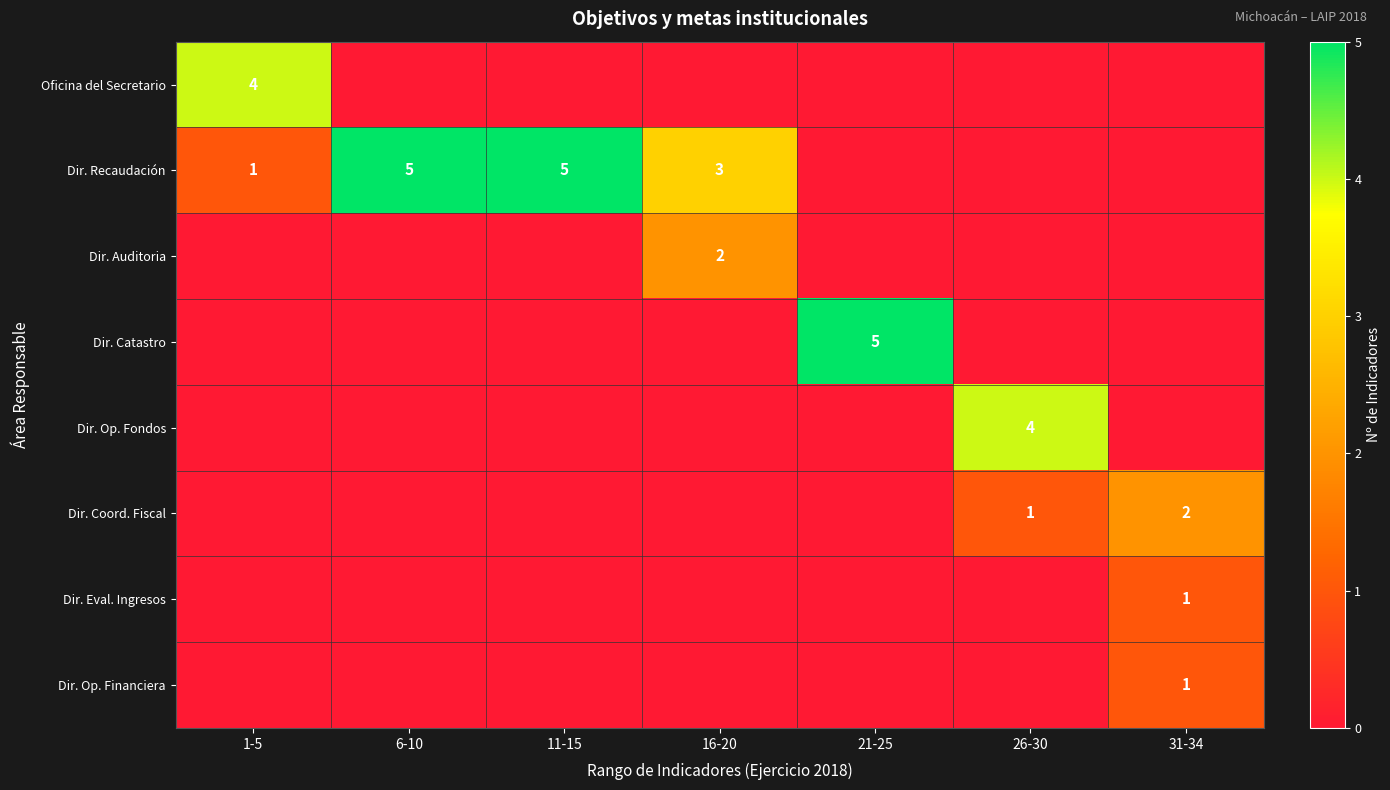

Which label corresponds to the smallest value in the chart?

6-10